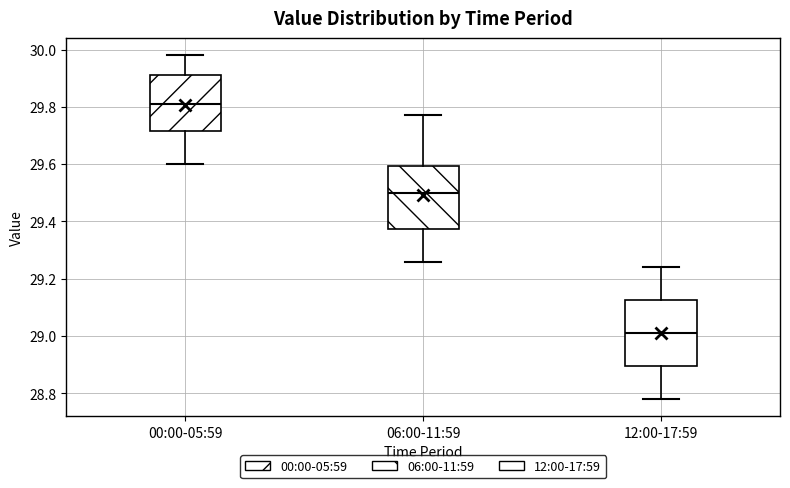

Reading left to right, transcribe this box plot: for each box, give where its median line is, the range the box spans, and where its two whiskers end, as read against the y-axis. The values are not printed on the chart, so give them approximately, as read against the axis.

00:00-05:59: median 29.82, box 29.72 to 29.92, whiskers 29.60 to 29.98
06:00-11:59: median 29.50, box 29.38 to 29.60, whiskers 29.26 to 29.78
12:00-17:59: median 29.02, box 28.90 to 29.12, whiskers 28.78 to 29.24